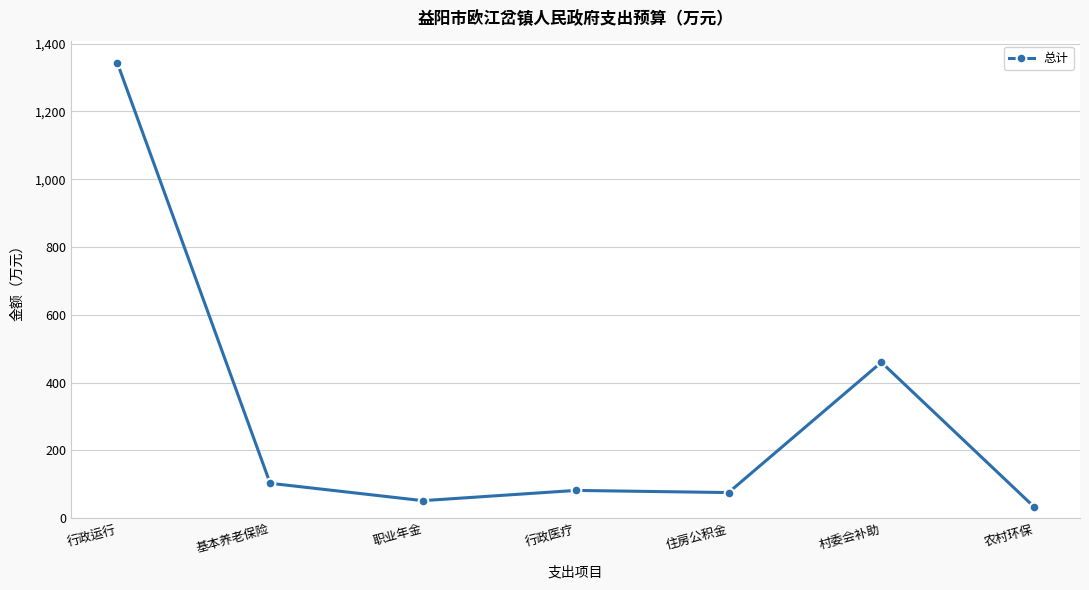

Approximately how many times larger is the value at 农村环保 compared to 住房公积金?

0.4